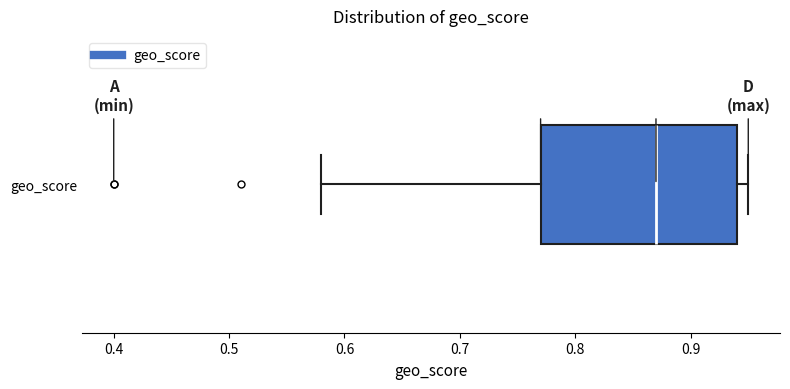

Read this box plot against the x-axis: the position of the median line, the range covered by the box, and the ends of both whiskers. The values are not printed on the chart, so give them approximately, as read against the axis.

median 0.87, box 0.77 to 0.94, whiskers 0.58 to 0.95